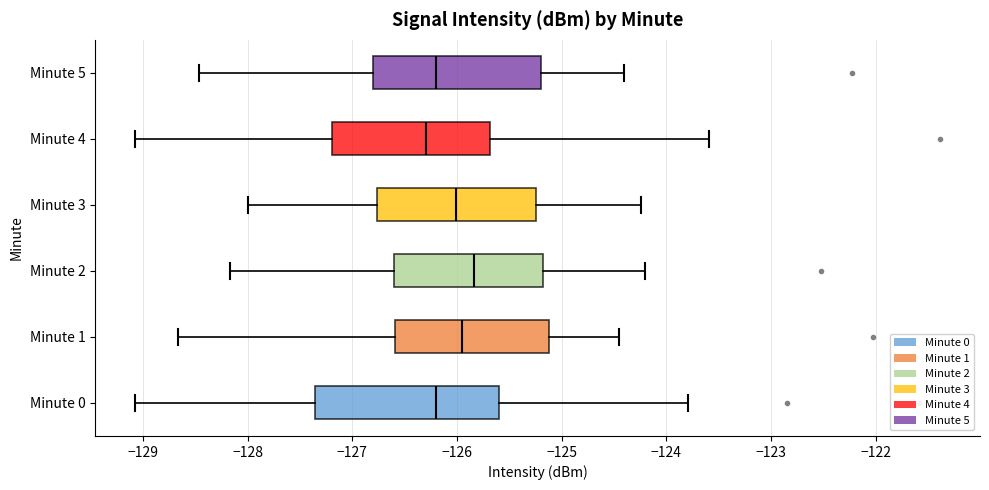

Reading bottom to top, read every box against the x-axis: the position of its median line, the range the box covers, and the ends of its whiskers. The values are not printed on the chart, so give them approximately, as read against the axis.

Minute 0: median -126.2, box -127.4 to -125.6, whiskers -129.1 to -123.8
Minute 1: median -126.0, box -126.6 to -125.1, whiskers -128.7 to -124.5
Minute 2: median -125.8, box -126.6 to -125.2, whiskers -128.2 to -124.2
Minute 3: median -126.0, box -126.8 to -125.2, whiskers -128.0 to -124.2
Minute 4: median -126.3, box -127.2 to -125.7, whiskers -129.1 to -123.6
Minute 5: median -126.2, box -126.8 to -125.2, whiskers -128.5 to -124.4